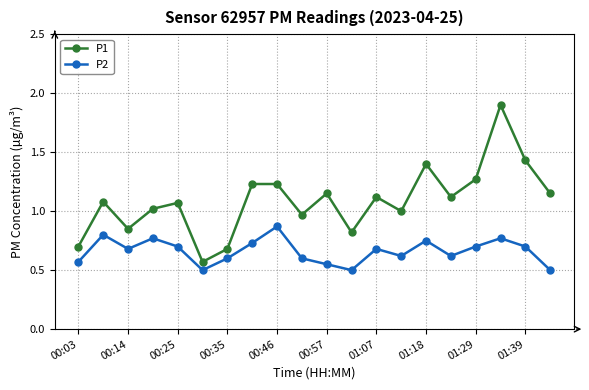

What is the value of the P2 point at the 6th from the left?

0.5